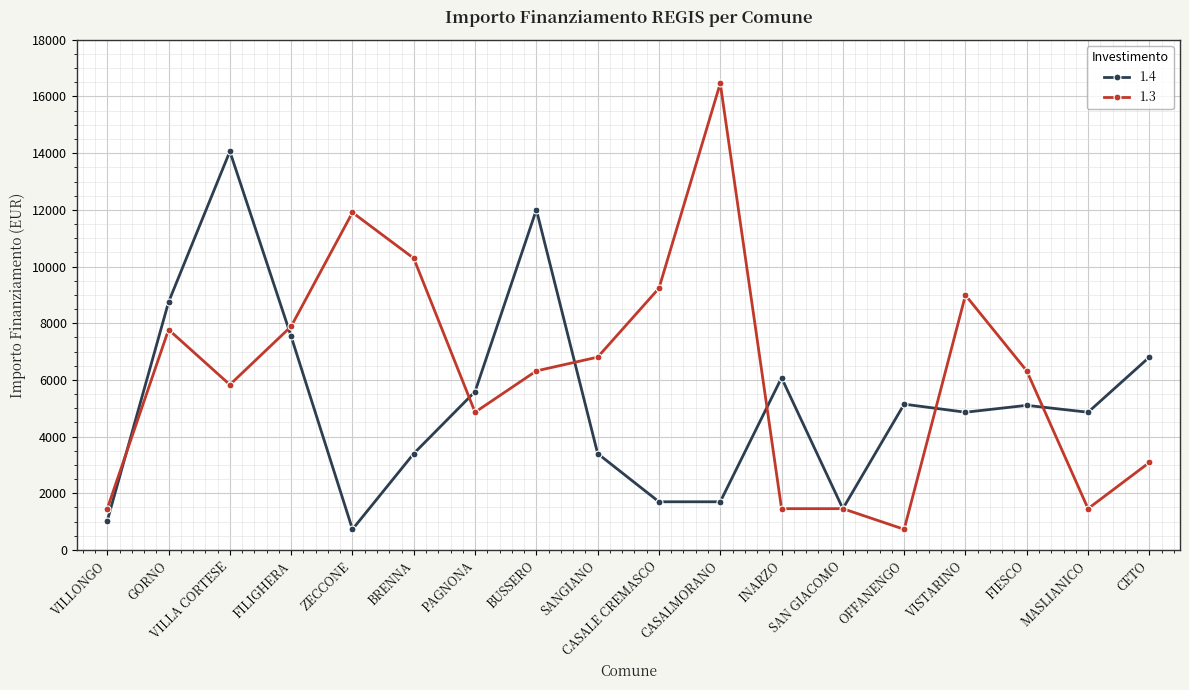

At which label does 1.4 first exceed 5103?

GORNO